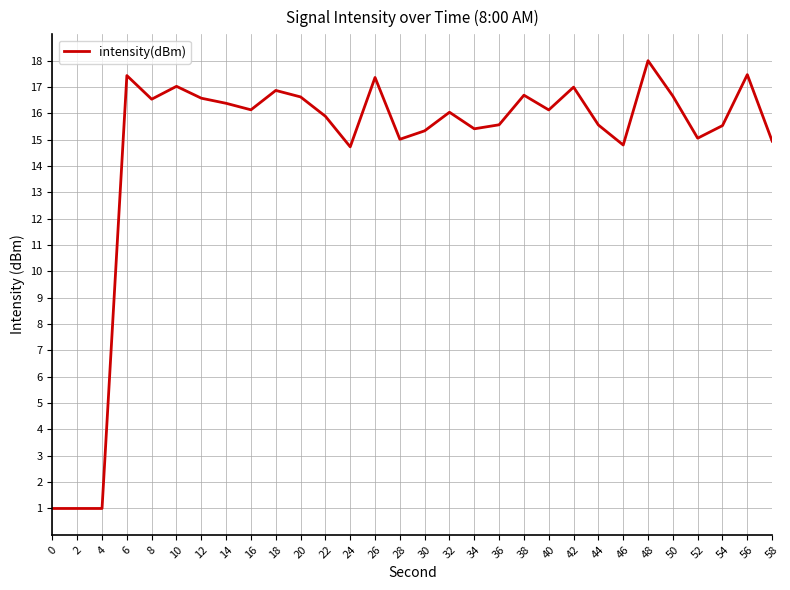

Approximately how many times larger is the value at 26 compared to 32?

1.1